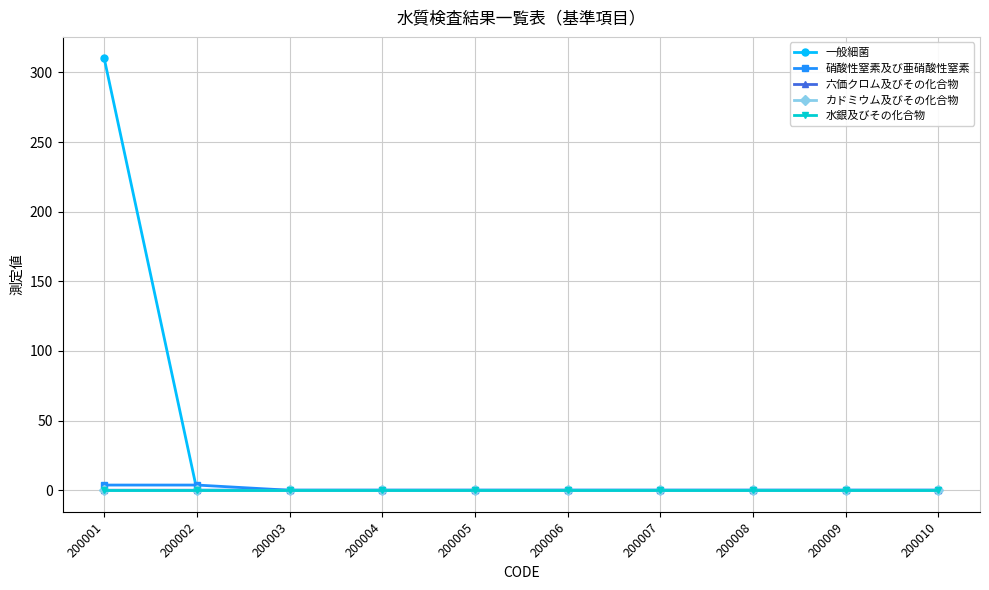

Reading left to right, extract all data points from this chart.

一般細菌: 310.0	0.0	0.0	0.0	0.0	0.0	0.0	0.0	0.0	0.0
硝酸性窒素及び亜硝酸性窒素: 3.7	3.7	0.0	0.0	0.0	0.0	0.0	0.0	0.0	0.0
六価クロム及びその化合物: 0.0	0.0	0.0	0.0	0.0	0.0	0.0	0.0	0.0	0.0
カドミウム及びその化合物: 0.0	0.0	0.0	0.0	0.0	0.0	0.0	0.0	0.0	0.0
水銀及びその化合物: 0.0	0.0	0.0	0.0	0.0	0.0	0.0	0.0	0.0	0.0